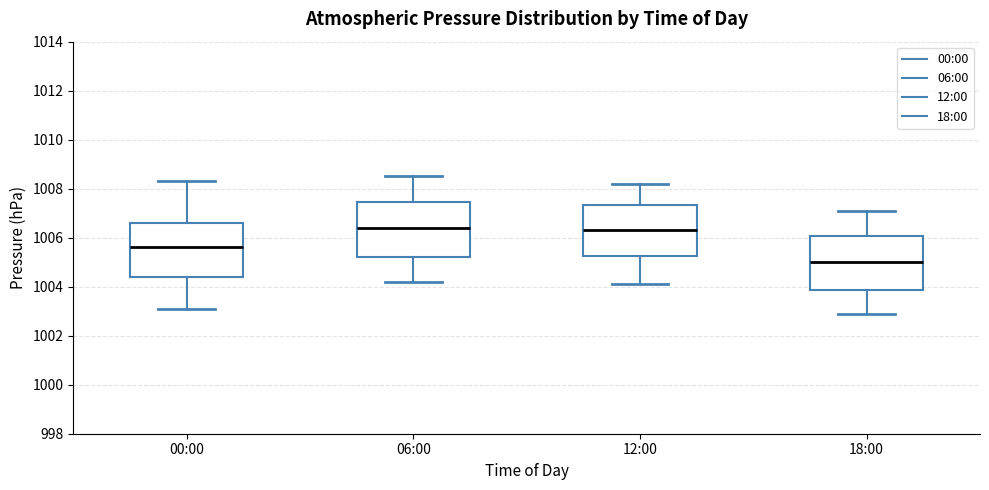

Where does the median line of the box for 06:00 sit on the y-axis? The values are not printed on the chart, so give them approximately, as read against the axis.

1006.4